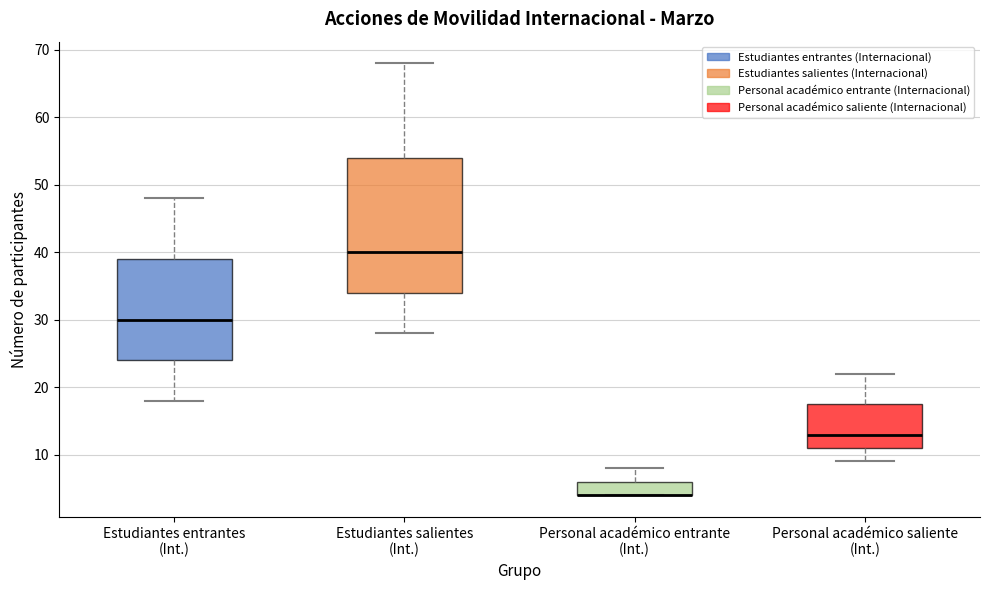

Reading left to right, read every box against the y-axis: the position of its median line, the range the box covers, and the ends of its whiskers. The values are not printed on the chart, so give them approximately, as read against the axis.

Estudiantes entrantes (Int.): median 30, box 24 to 39, whiskers 18 to 48
Estudiantes salientes (Int.): median 40, box 34 to 54, whiskers 28 to 68
Personal académico entrante (Int.): median 4 (drawn on the box's lower edge), box 4 to 6, whiskers 4 to 8
Personal académico saliente (Int.): median 13, box 11 to 18, whiskers 9 to 22